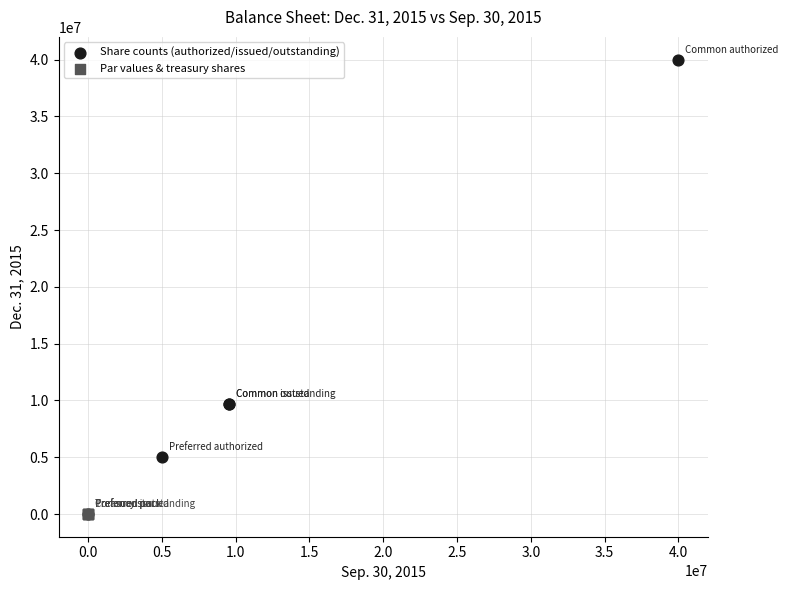

Which series has the largest Y range (max minus min)?

Share counts (authorized/issued/outstanding)